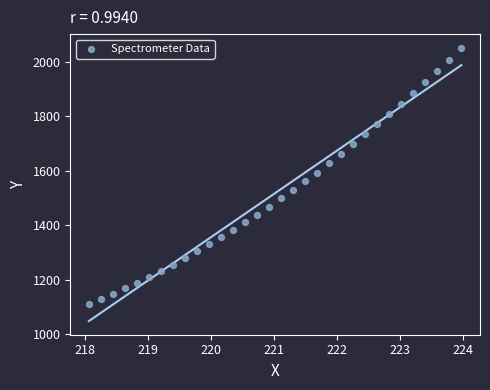

What is the range of X values (max minus min)?

5.9